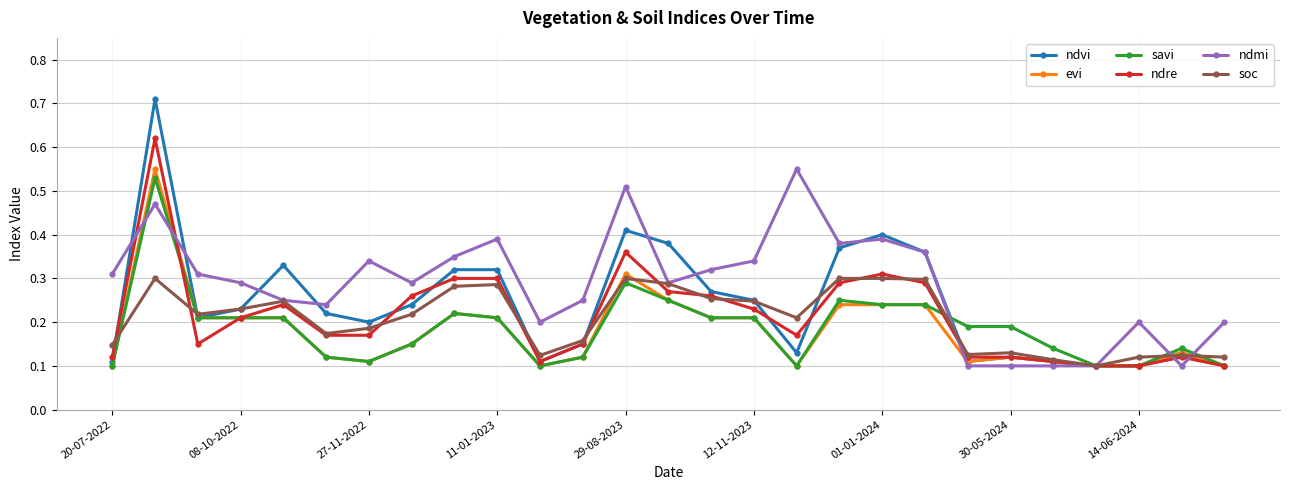

How many ndmi values are between 0 and 1?

27